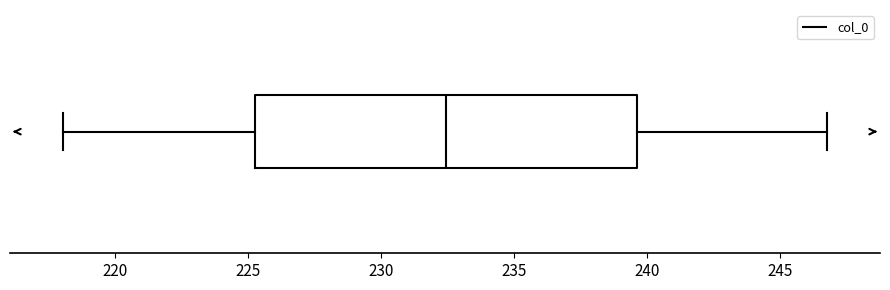

Read this box plot against the x-axis: the position of the median line, the range covered by the box, and the ends of both whiskers. The values are not printed on the chart, so give them approximately, as read against the axis.

median 232.5, box 225.5 to 239.5, whiskers 218.0 to 246.5